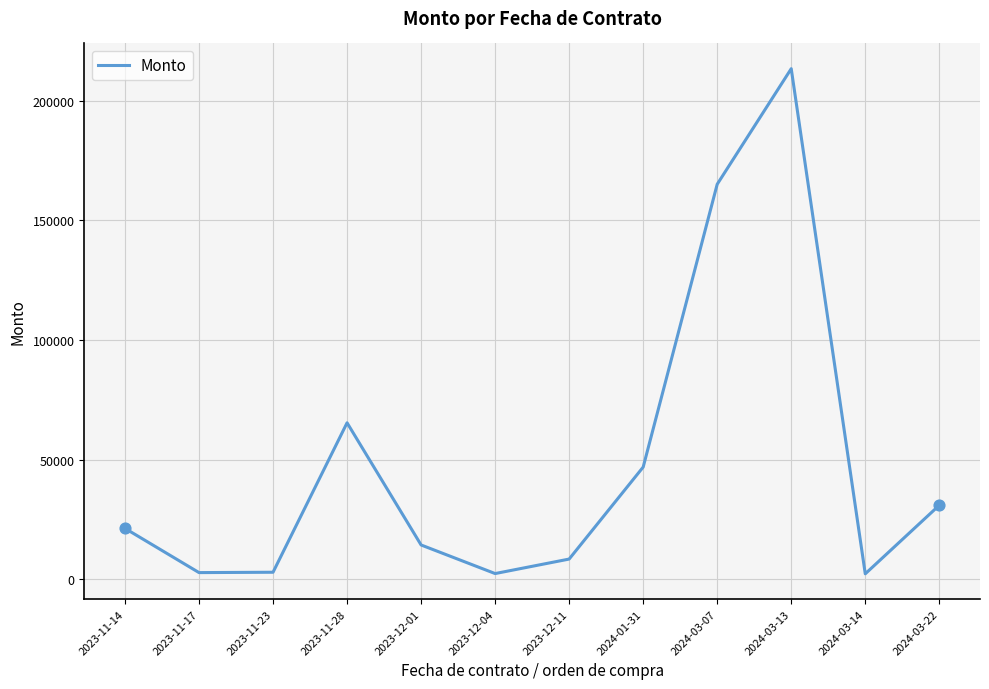

Between 2023-12-11 and 2024-03-07, which is larger?

2024-03-07